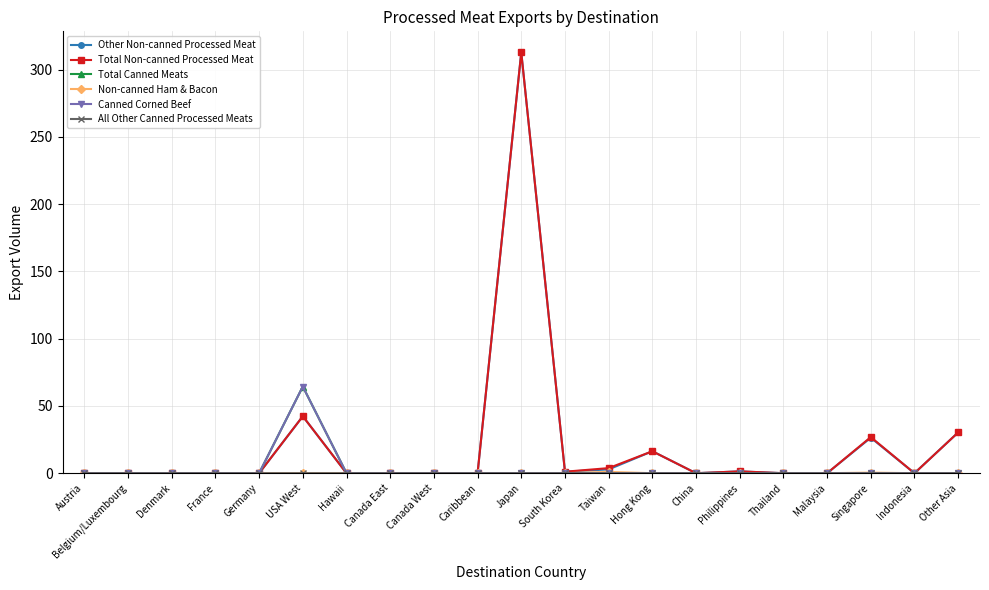

What is the label of the 18th point from the right?

France